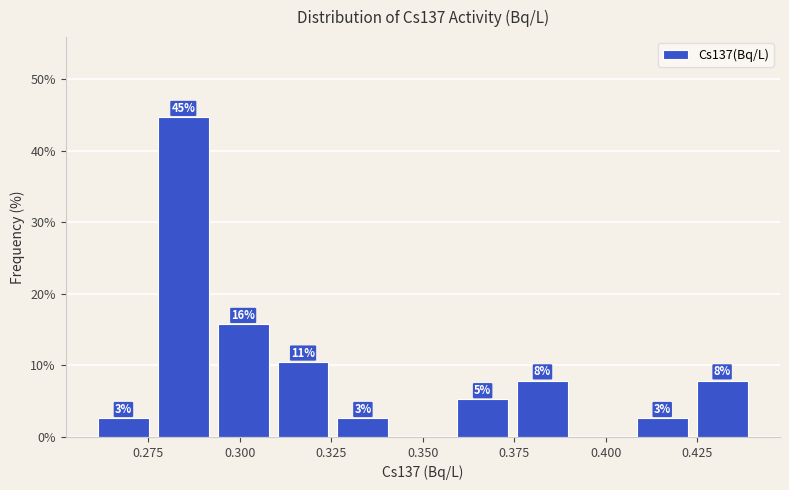

Read against the x-axis, roughly where is the centre of the tallest bar?

0.285